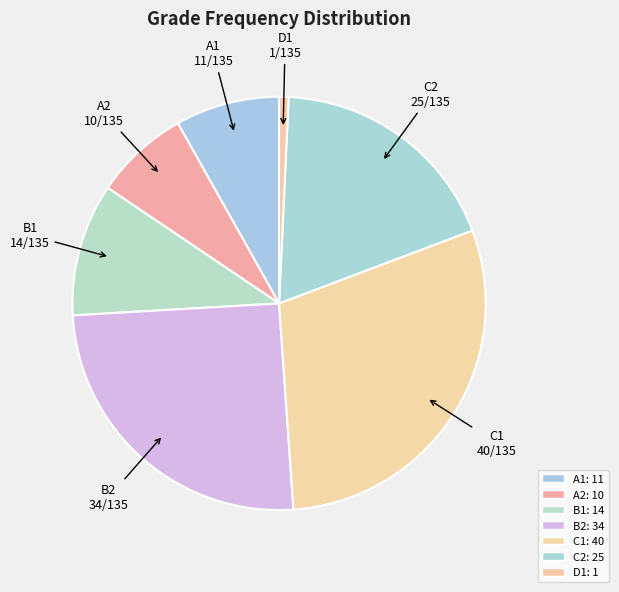

How many slices are in this pie chart?

7